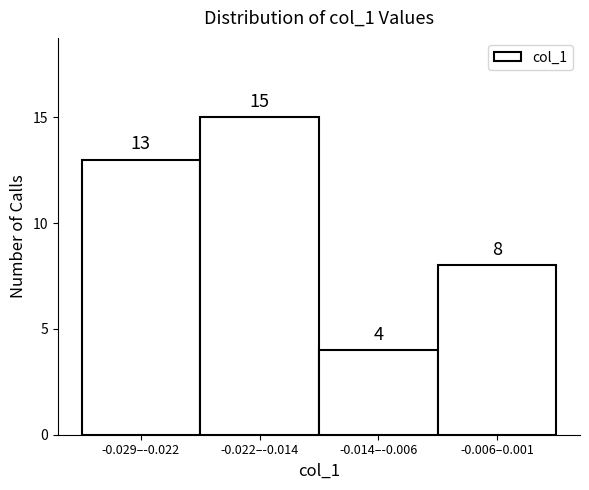

Reading right to left, list all the values displayed in this chart.

8	4	15	13